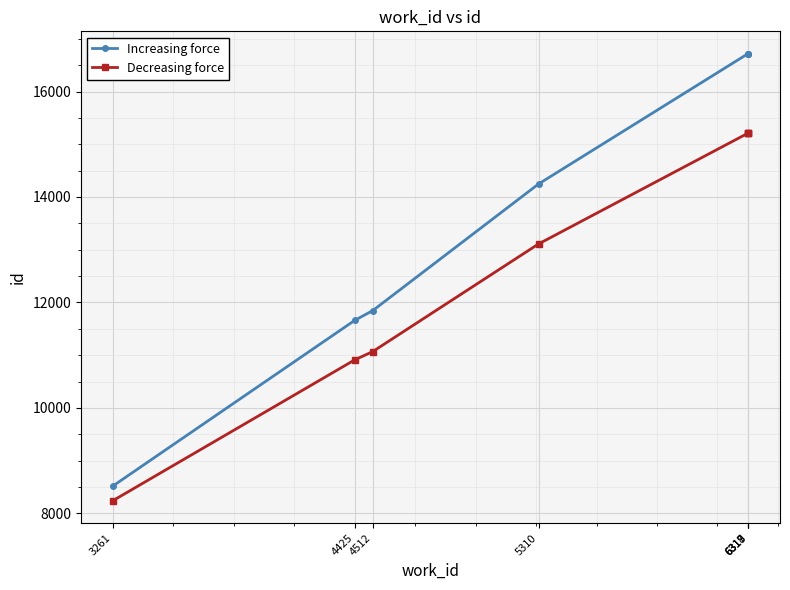

What is the value of the Increasing force point at the 4th from the left?

14247.0